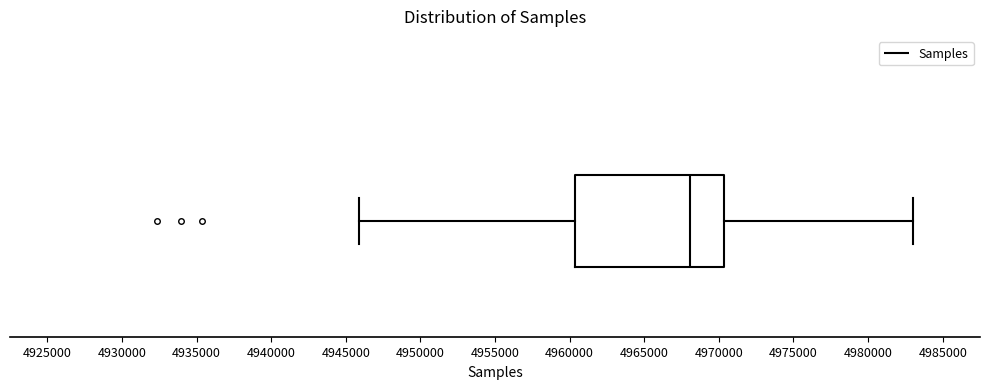

Where does the right whisker of the box end on the x-axis? The values are not printed on the chart, so give them approximately, as read against the axis.

4983000